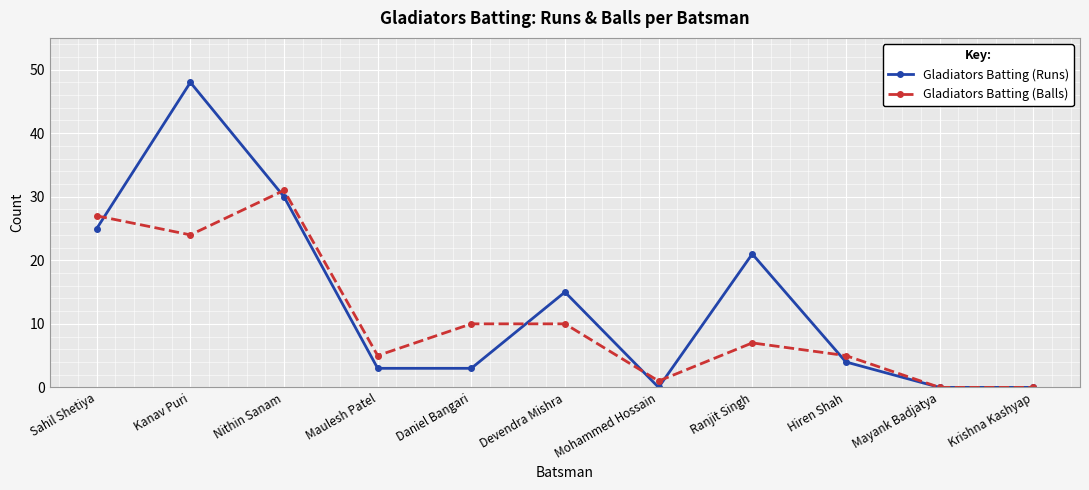

True or false: Gladiators Batting (Runs) has more than 2 points higher than both neighbors.

True